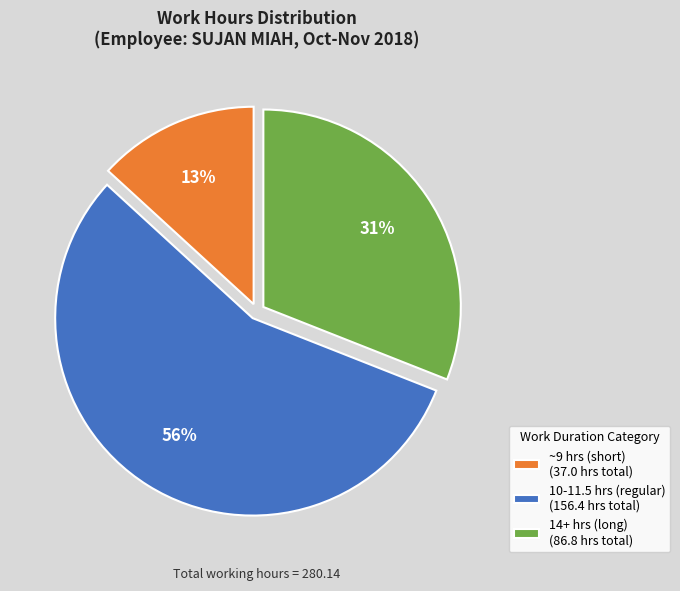

Count the number of slices in the pie.

3